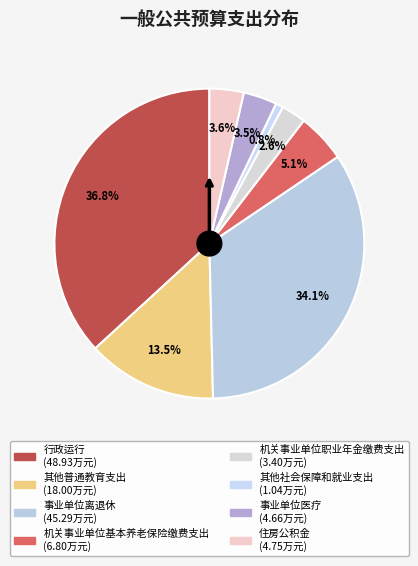

The 其他社会保障和就业支出 slice represents 14% of the pie. True or false?

False